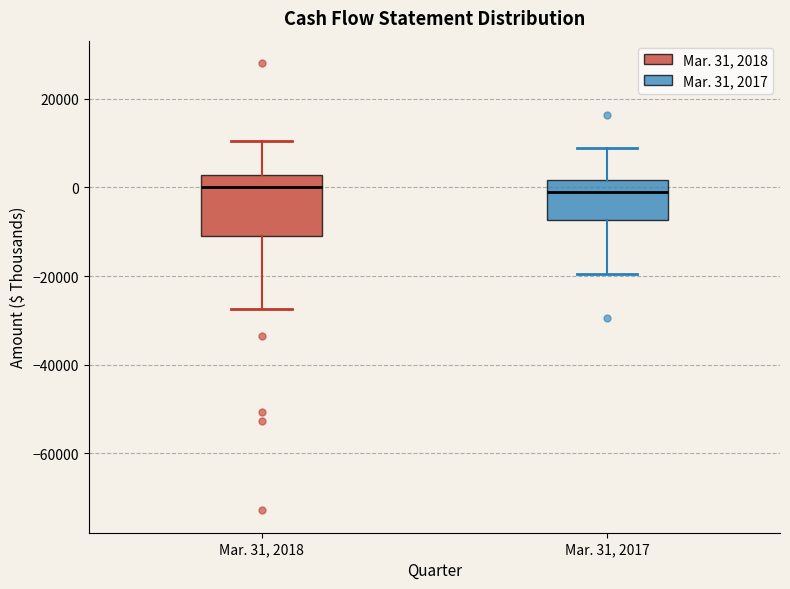

Which box is the tallest, from its lower edge to its upper edge?

Mar. 31, 2018